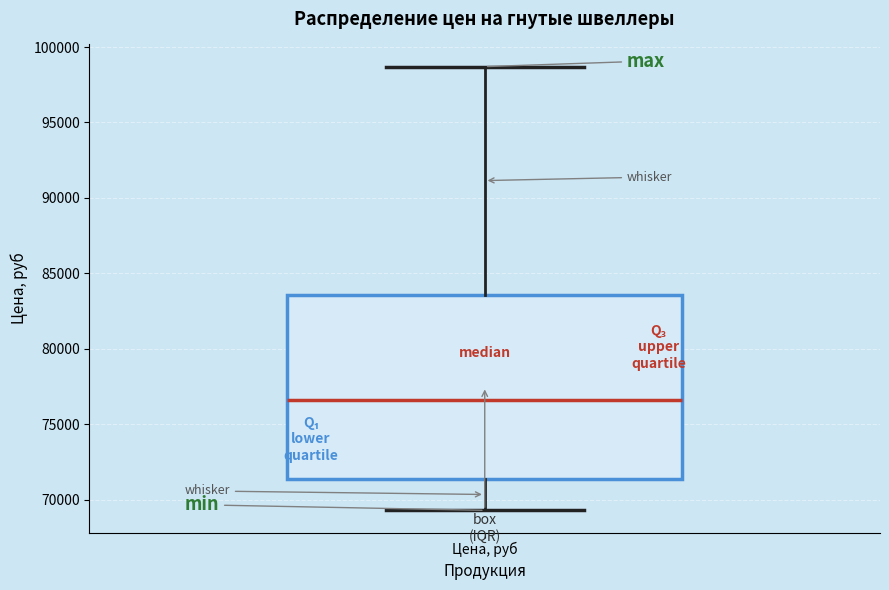

Transcribe this box plot: give where the median line is, the range the box spans, and where the two whiskers end, as read against the y-axis. The values are not printed on the chart, so give them approximately, as read against the axis.

median 76500, box 71500 to 83500, whiskers 69500 to 98500